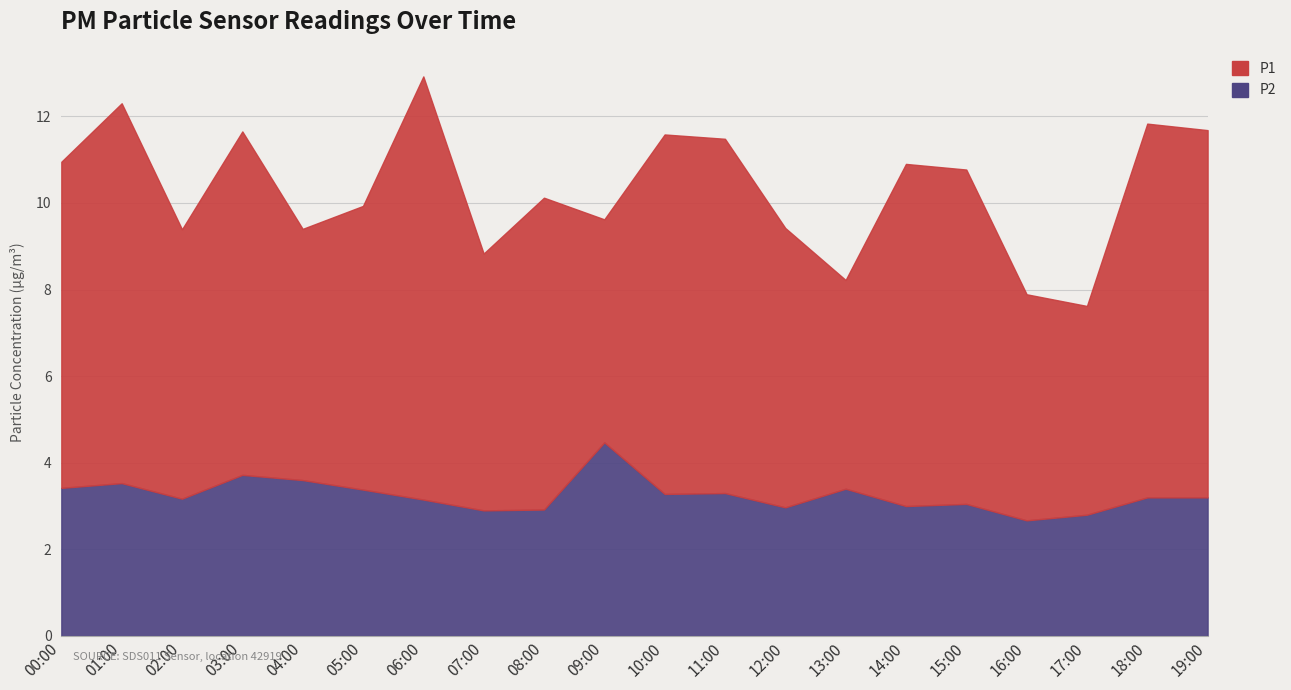

Is the value of P2 at 19:00 greater than the value of P1 at 10:00?

No